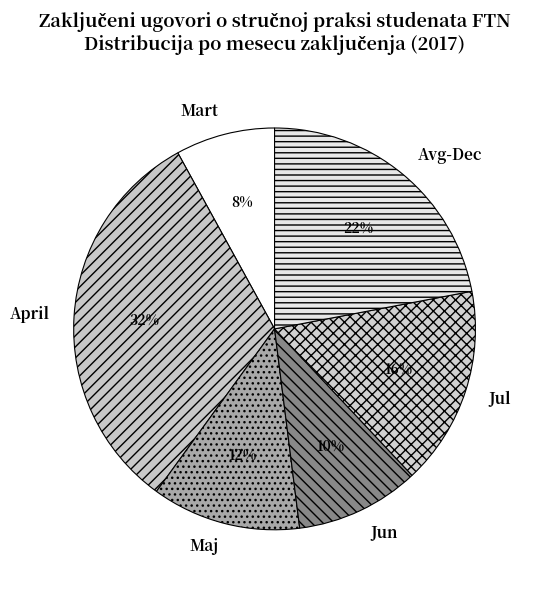

Is the sum of April and Jun greater than half?

No